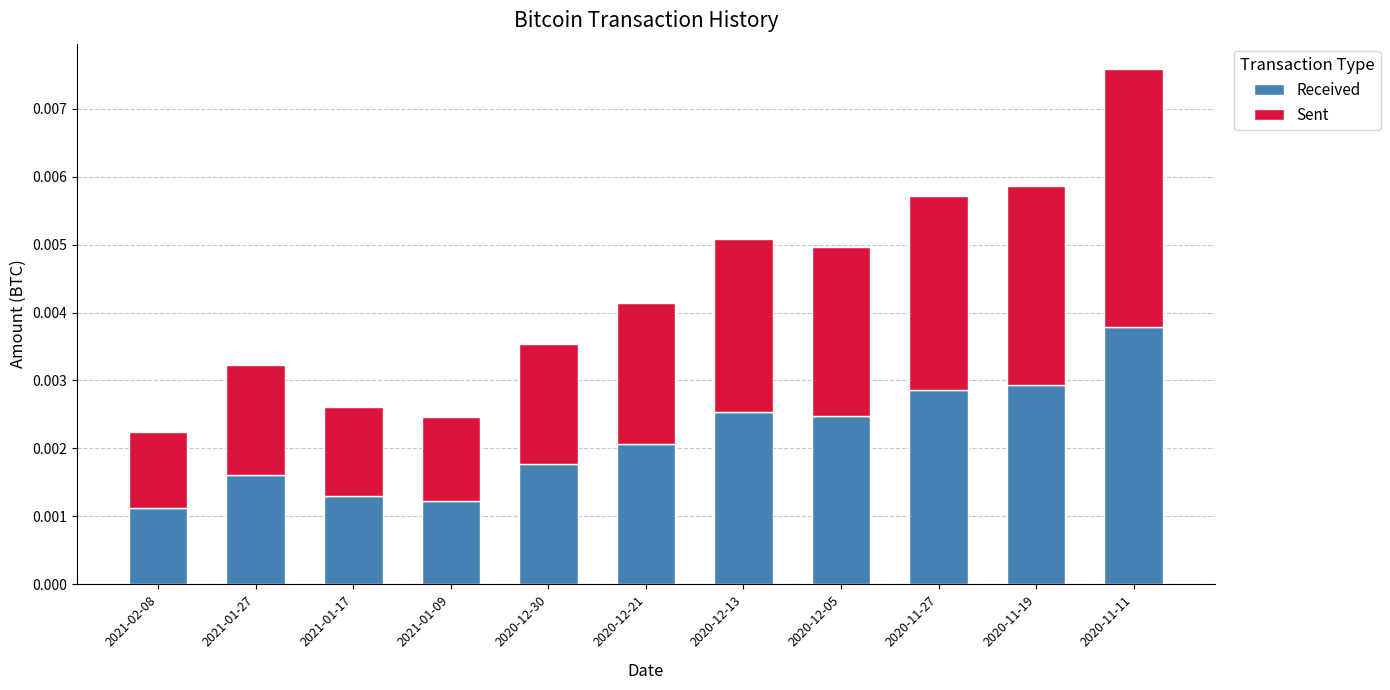

List the series in order of their peak value, lowest first.

Received, Sent